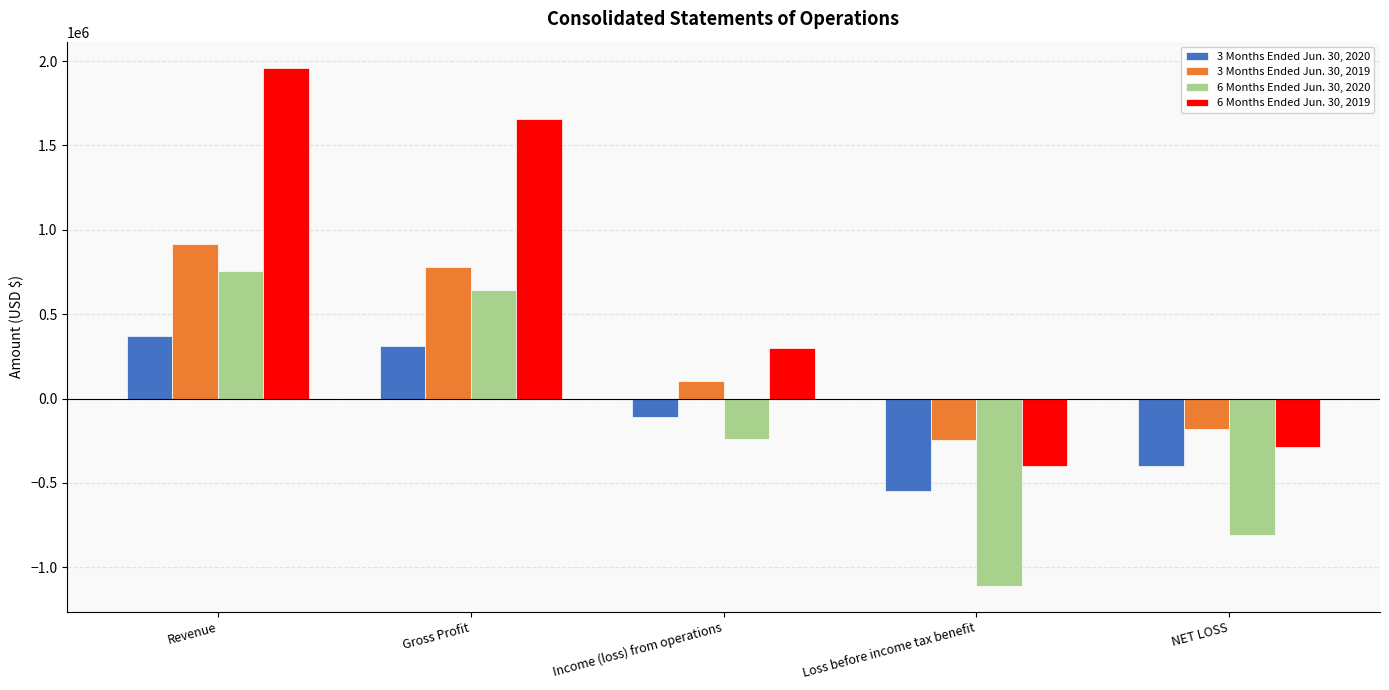

How many data points does each series have?

5